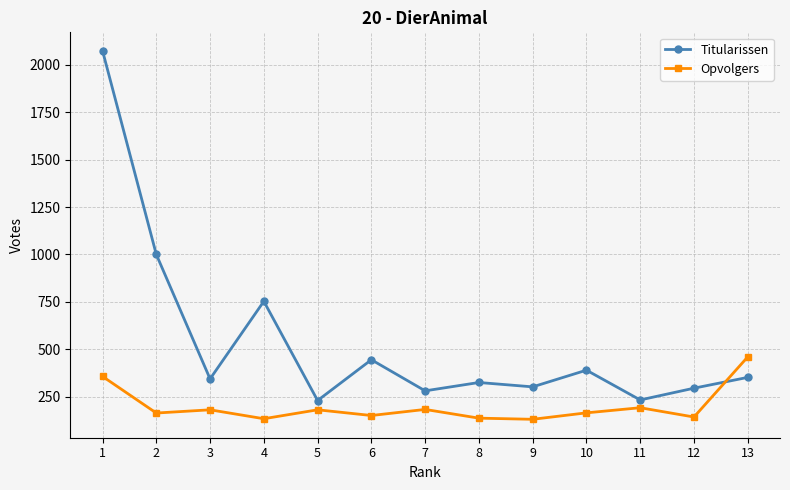

What is the difference between the Opvolgers values at 11 and 13?

268